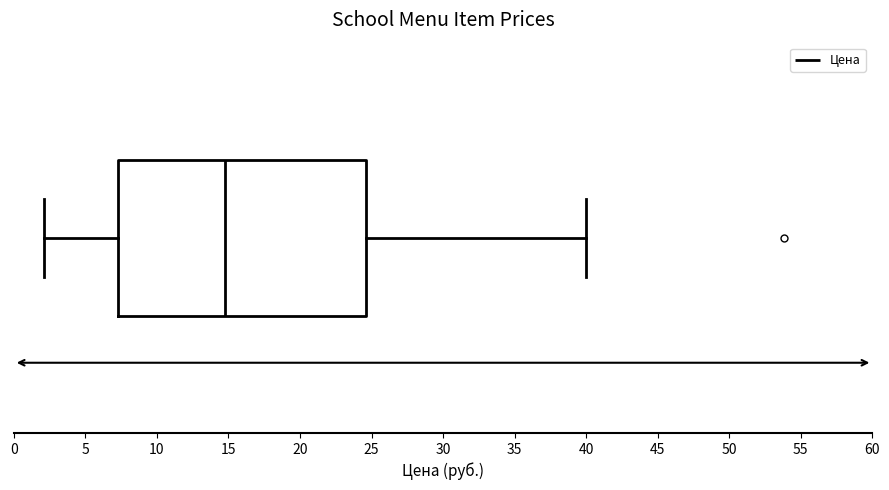

Read this box plot against the x-axis: the position of the median line, the range covered by the box, and the ends of both whiskers. The values are not printed on the chart, so give them approximately, as read against the axis.

median 15.0, box 7.5 to 24.5, whiskers 2.0 to 40.0